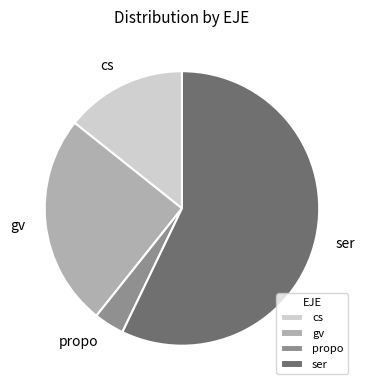

The gv slice represents 19% of the pie. True or false?

False